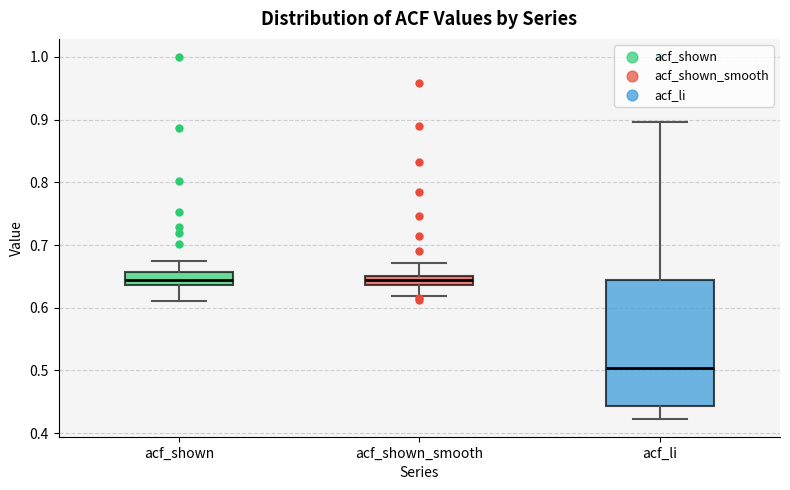

Where is the lower edge of the box for acf_li on the y-axis? The values are not printed on the chart, so give them approximately, as read against the axis.

0.44